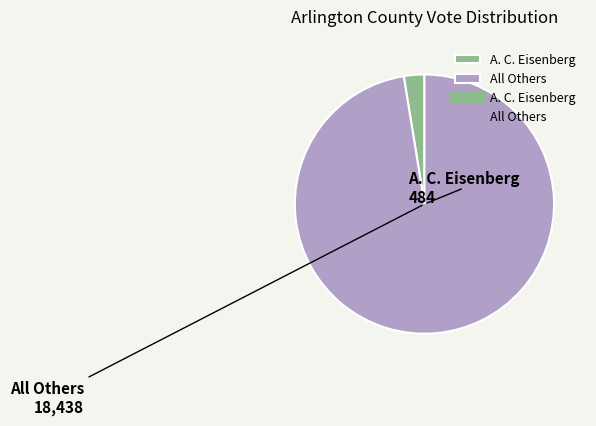

True or false: A. C. Eisenberg accounts for 3% of the total.

True